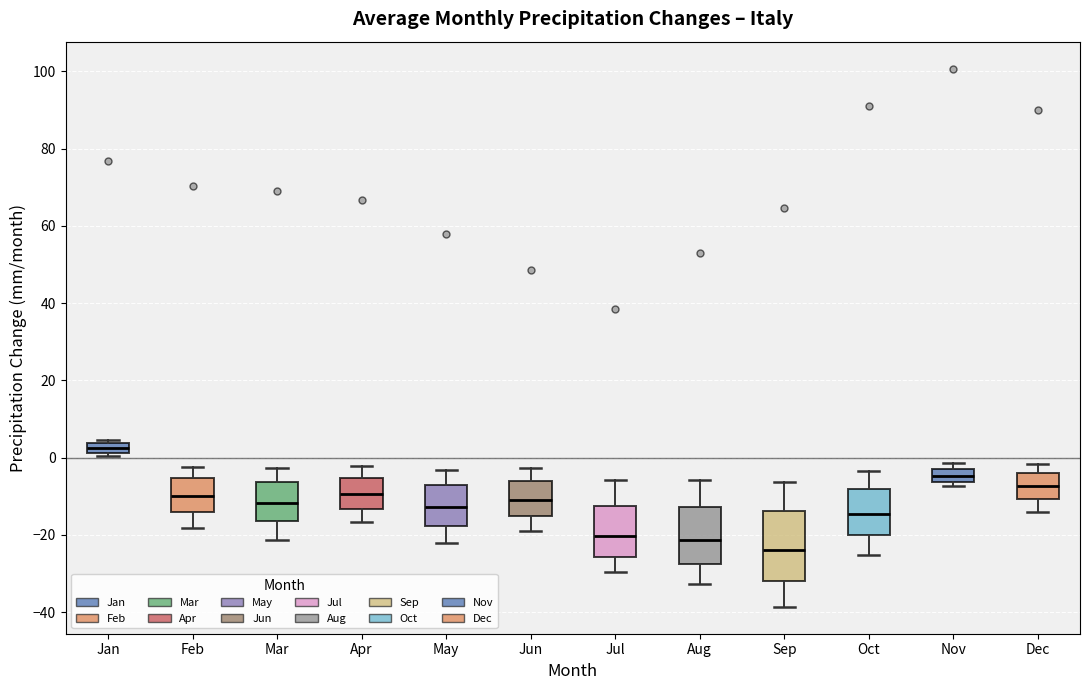

Where is the lower edge of the box for Sep on the y-axis? The values are not printed on the chart, so give them approximately, as read against the axis.

-32